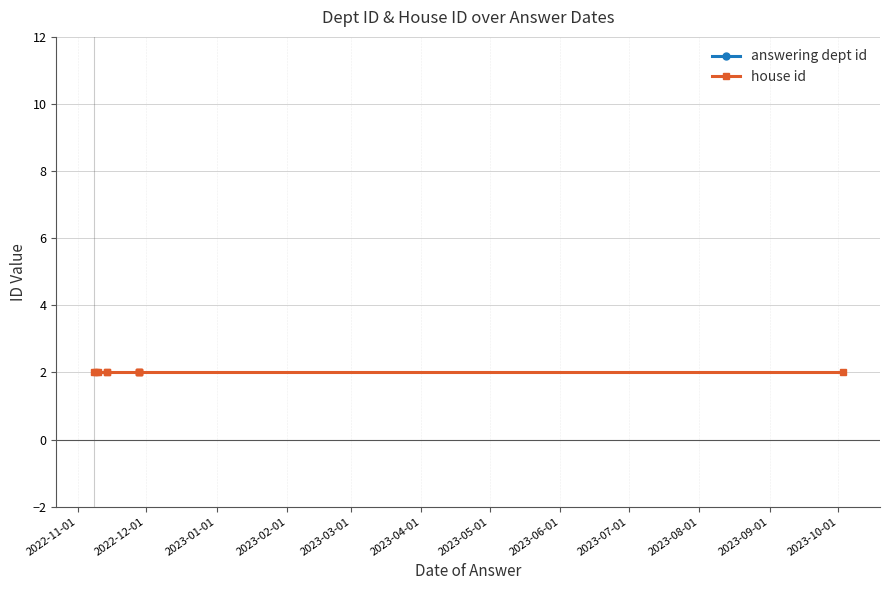

Is it true that house id equals 2 at 2023-01-01?

True